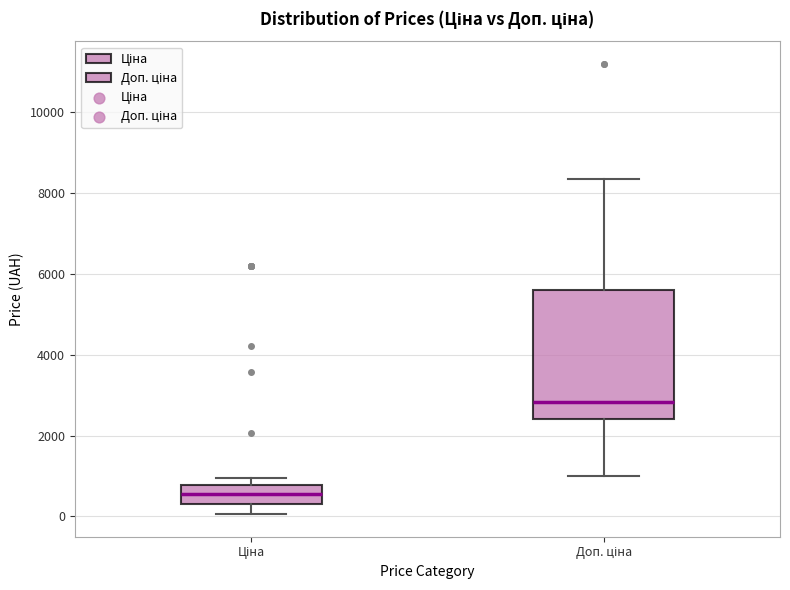

Where does the lower whisker of the box for Доп. ціна end on the y-axis? The values are not printed on the chart, so give them approximately, as read against the axis.

1000